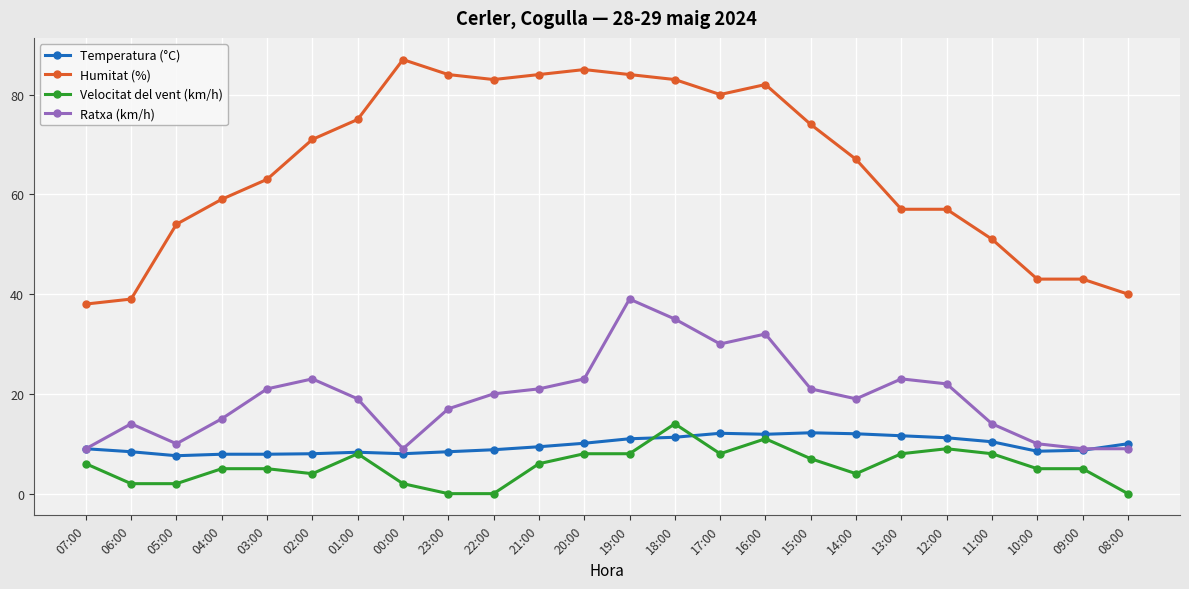

True or false: Humitat (%) and Temperatura (°C) intersect in this chart.

False